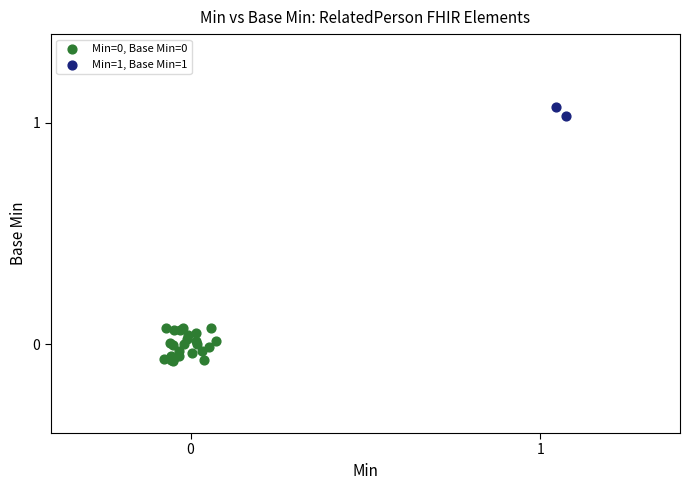

Which series contains the highest Y value?

Min=1, Base Min=1